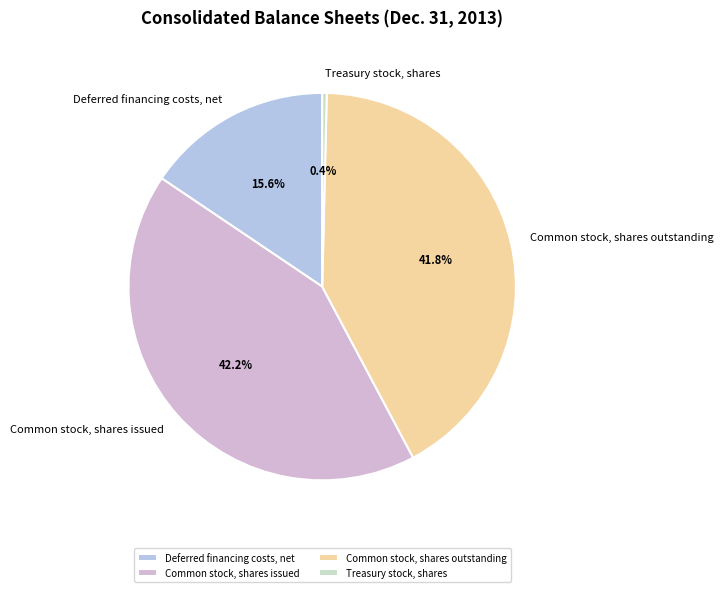

Is Common stock, shares issued the majority of the pie?

No